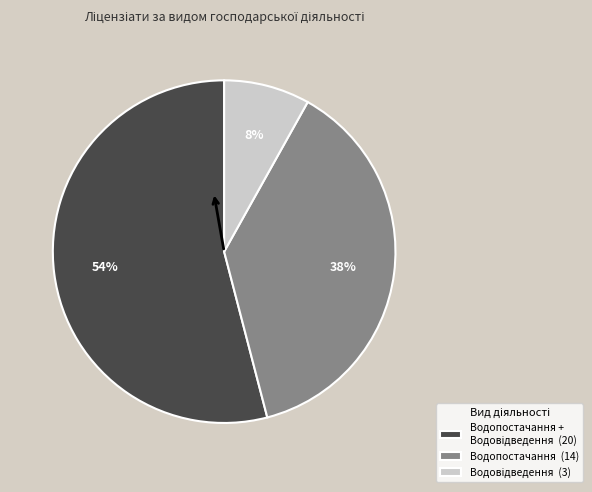

Is there a majority slice in this chart?

Yes